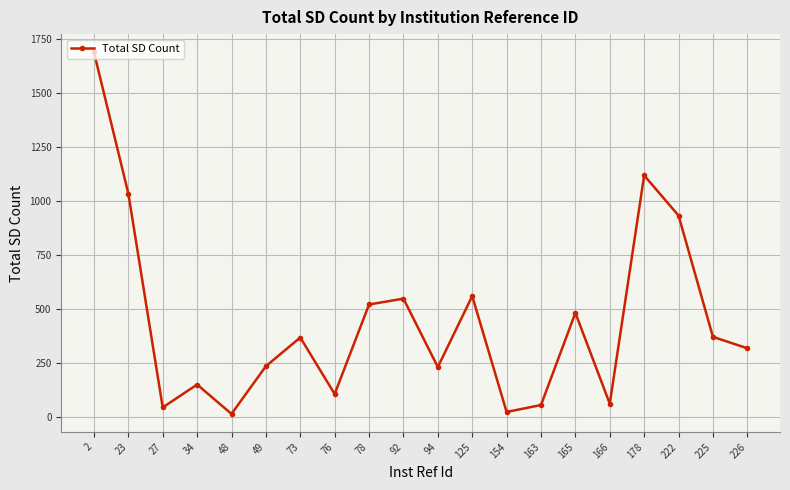

Is it true that the value at 165 is 481?

True